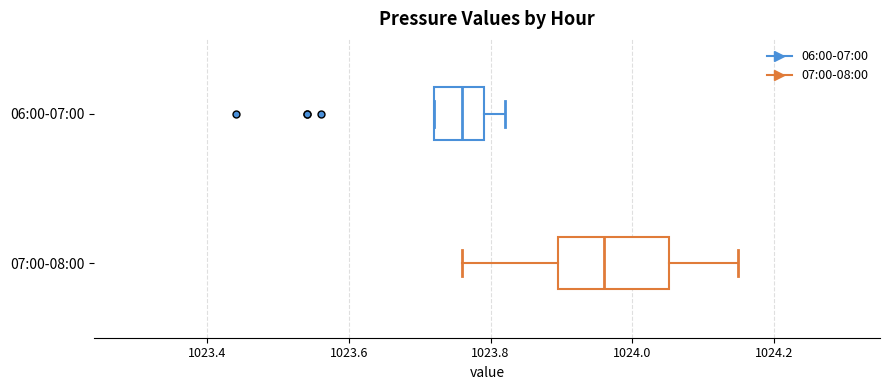

Which box has the furthest to the right median line?

07:00-08:00